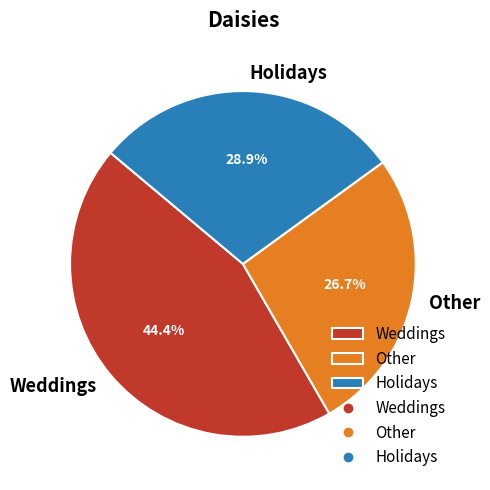

Rank the categories by value from lowest to highest.

Other, Holidays, Weddings